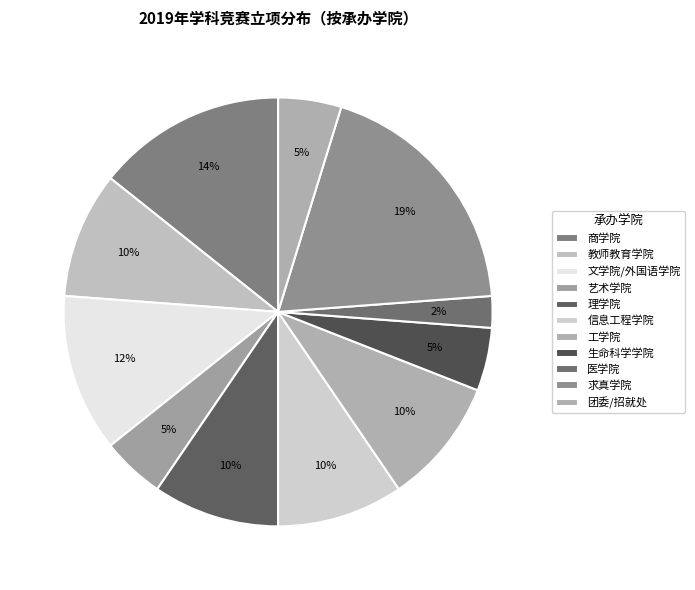

To the nearest percent, what percentage of the pie is 信息工程学院?

10%